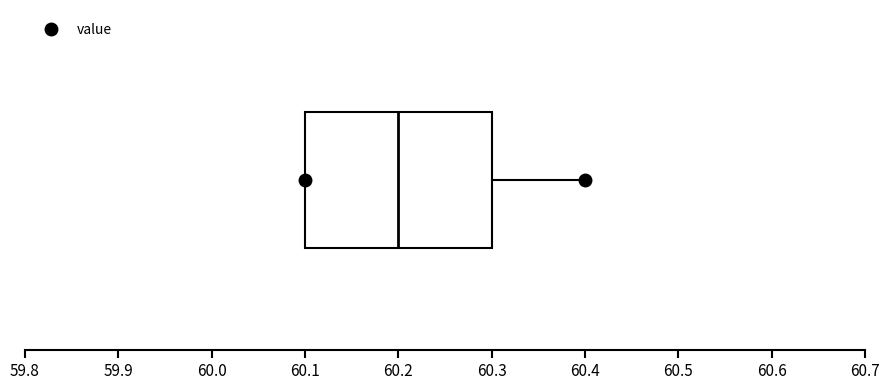

Read this box plot against the x-axis: the position of the median line, the range covered by the box, and the ends of both whiskers. The values are not printed on the chart, so give them approximately, as read against the axis.

median 60.2, box 60.1 to 60.3, whiskers 60.1 to 60.4